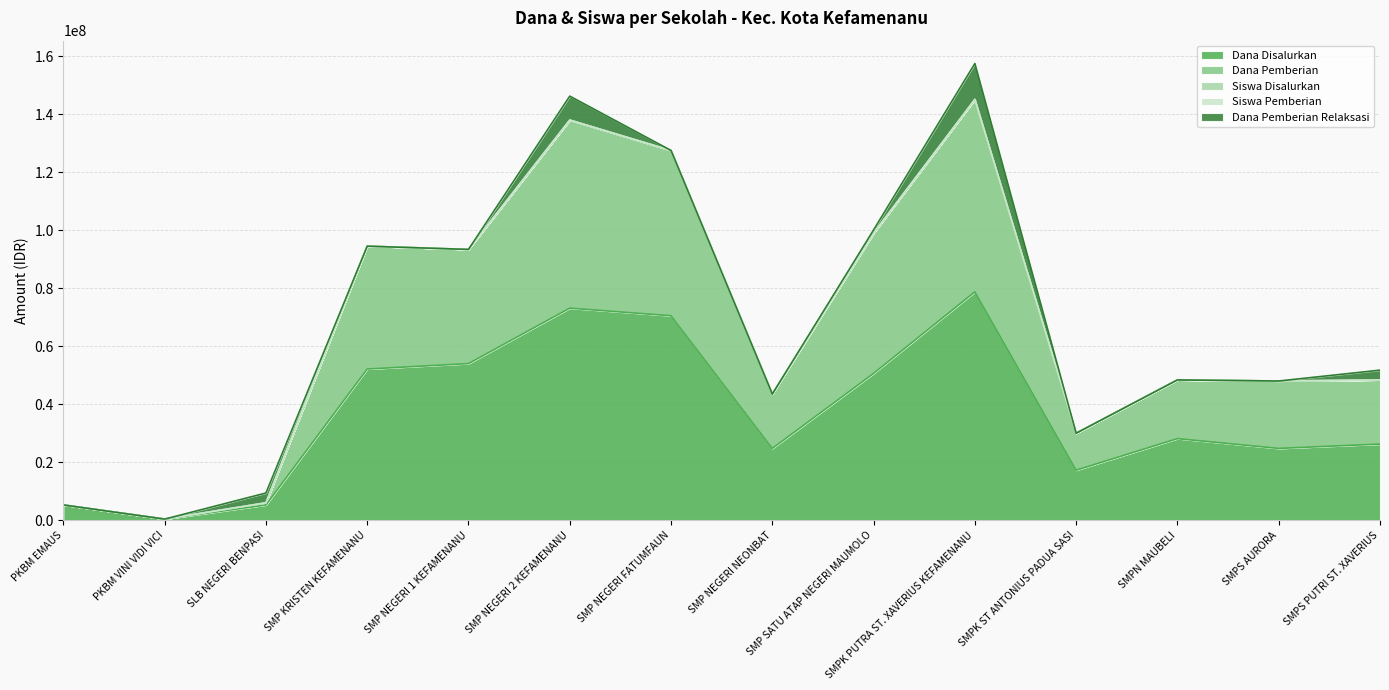

What is the highest value of the Dana Disalurkan series?

78750000